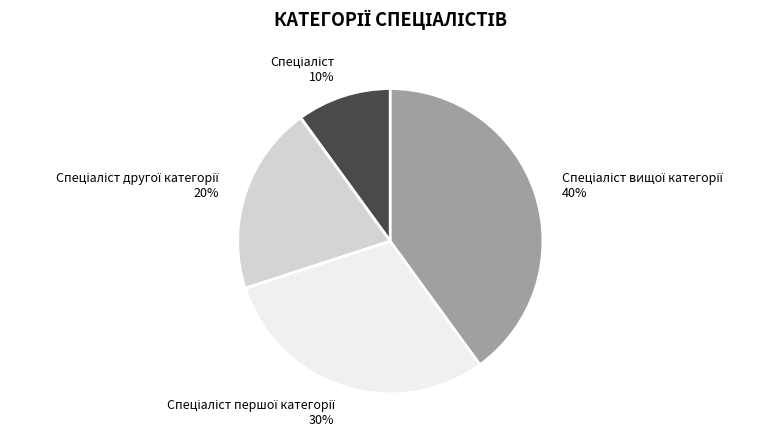

Is there a majority slice in this chart?

No